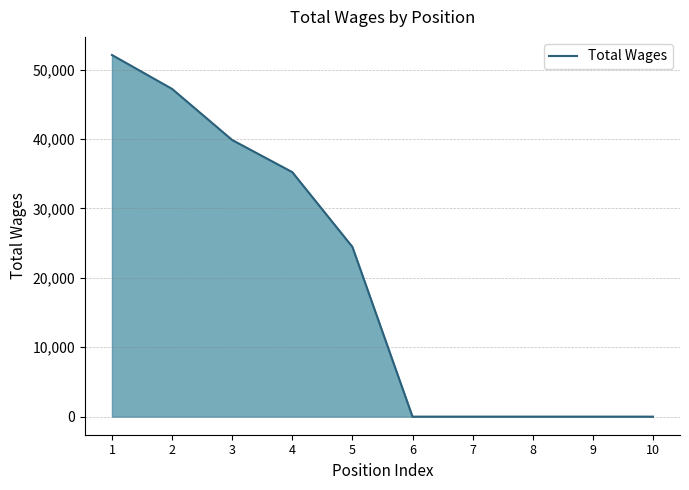

The value at 8 is 20456. True or false?

False